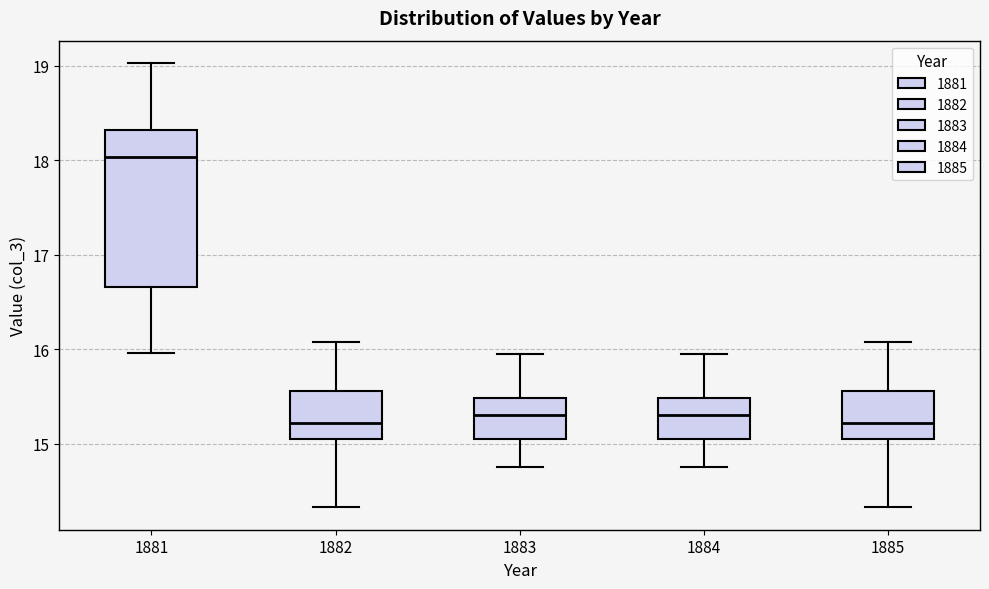

Where is the upper edge of the box at x = 1884 on the y-axis? The values are not printed on the chart, so give them approximately, as read against the axis.

15.5